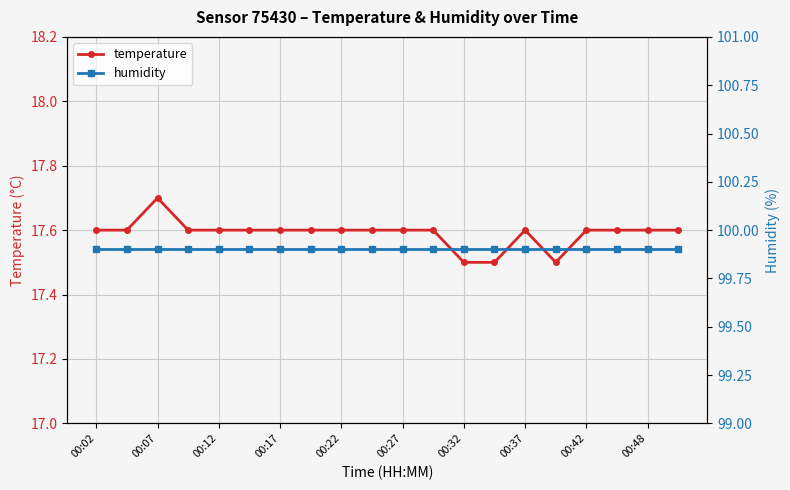

Reading left to right, extract all data points from this chart.

temperature: 17.6	17.6	17.7	17.6	17.6	17.6	17.6	17.6	17.6	17.6	17.6	17.6	17.5	17.5	17.6	17.5	17.6	17.6	17.6	17.6
humidity: 99.9	99.9	99.9	99.9	99.9	99.9	99.9	99.9	99.9	99.9	99.9	99.9	99.9	99.9	99.9	99.9	99.9	99.9	99.9	99.9